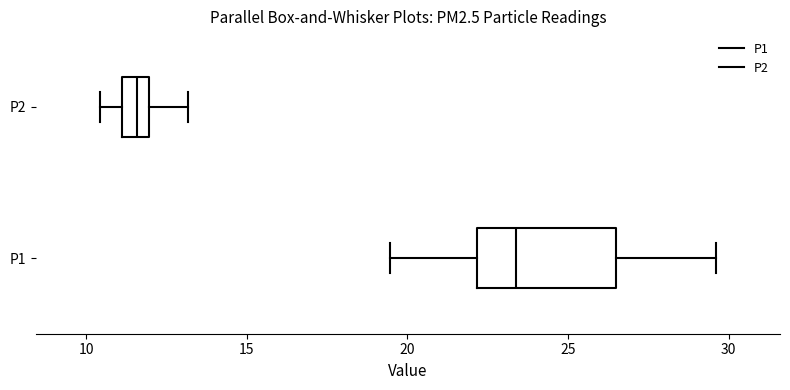

Where does the right whisker of the box for P2 end on the x-axis? The values are not printed on the chart, so give them approximately, as read against the axis.

13.0